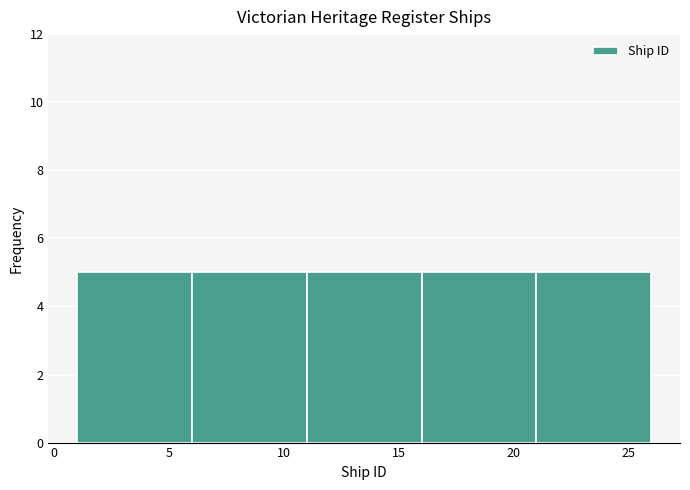

How tall is the bar that spans 11 to 16 on the x-axis? The values are not printed on the chart, so give them approximately, as read against the axis.

5